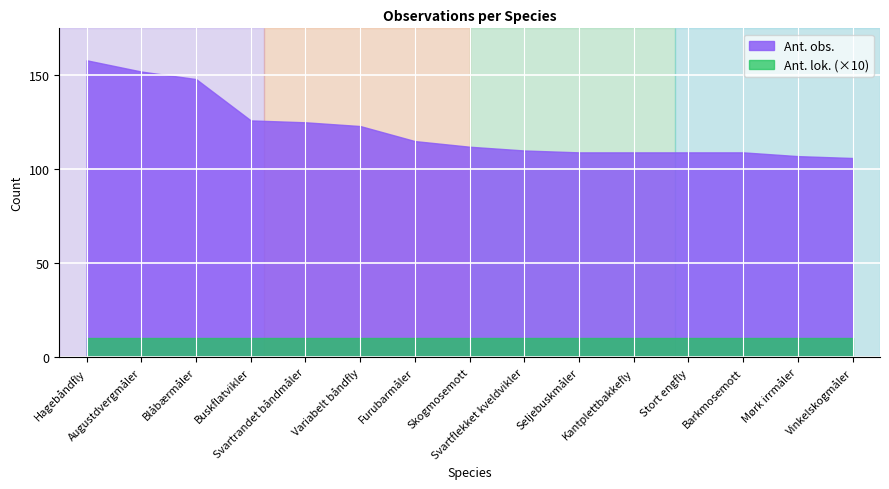

Is it true that Ant. obs. equals 109 at Kantplettbakkefly?

True